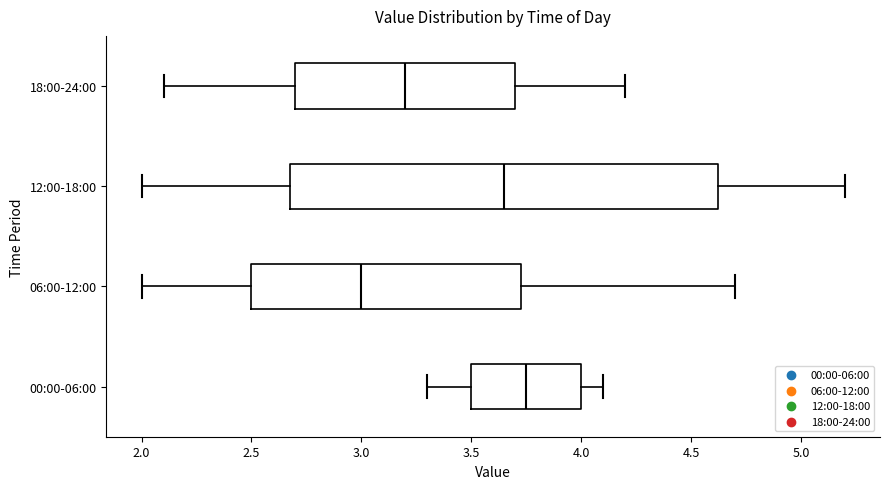

Reading bottom to top, read every box against the x-axis: the position of its median line, the range the box covers, and the ends of its whiskers. The values are not printed on the chart, so give them approximately, as read against the axis.

00:00-06:00: median 3.75, box 3.50 to 4.00, whiskers 3.30 to 4.10
06:00-12:00: median 3.00, box 2.50 to 3.75, whiskers 2.00 to 4.70
12:00-18:00: median 3.65, box 2.70 to 4.65, whiskers 2.00 to 5.20
18:00-24:00: median 3.20, box 2.70 to 3.70, whiskers 2.10 to 4.20